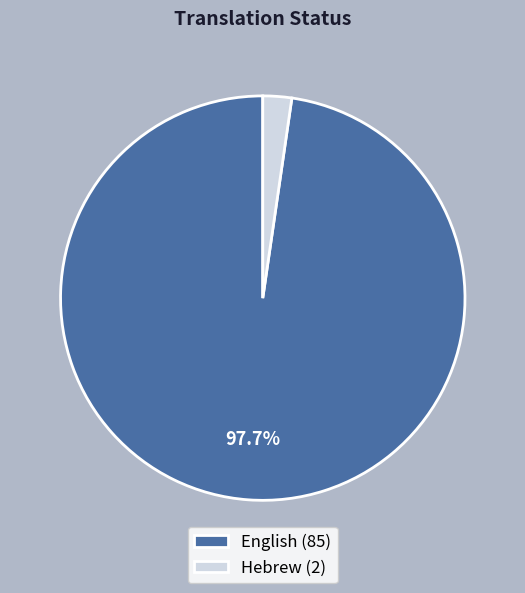

Do Hebrew and English together represent more than half of the pie?

Yes